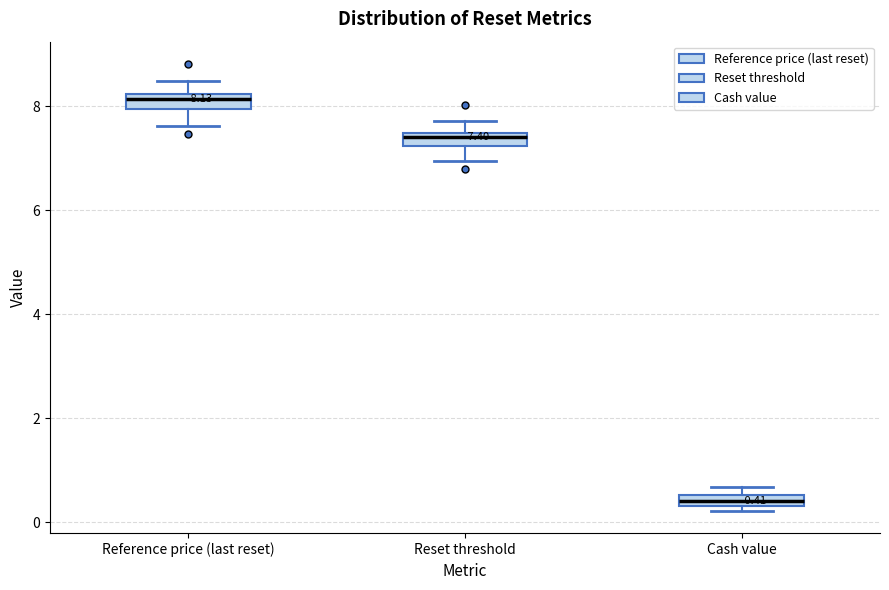

Which box has the lowest median line?

Cash value